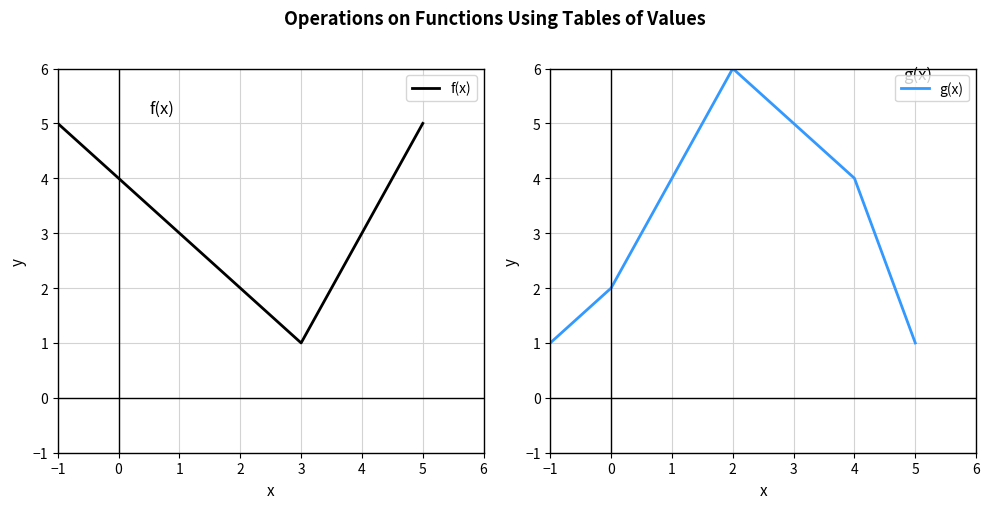

Which series has the largest range (max minus min)?

g(x)